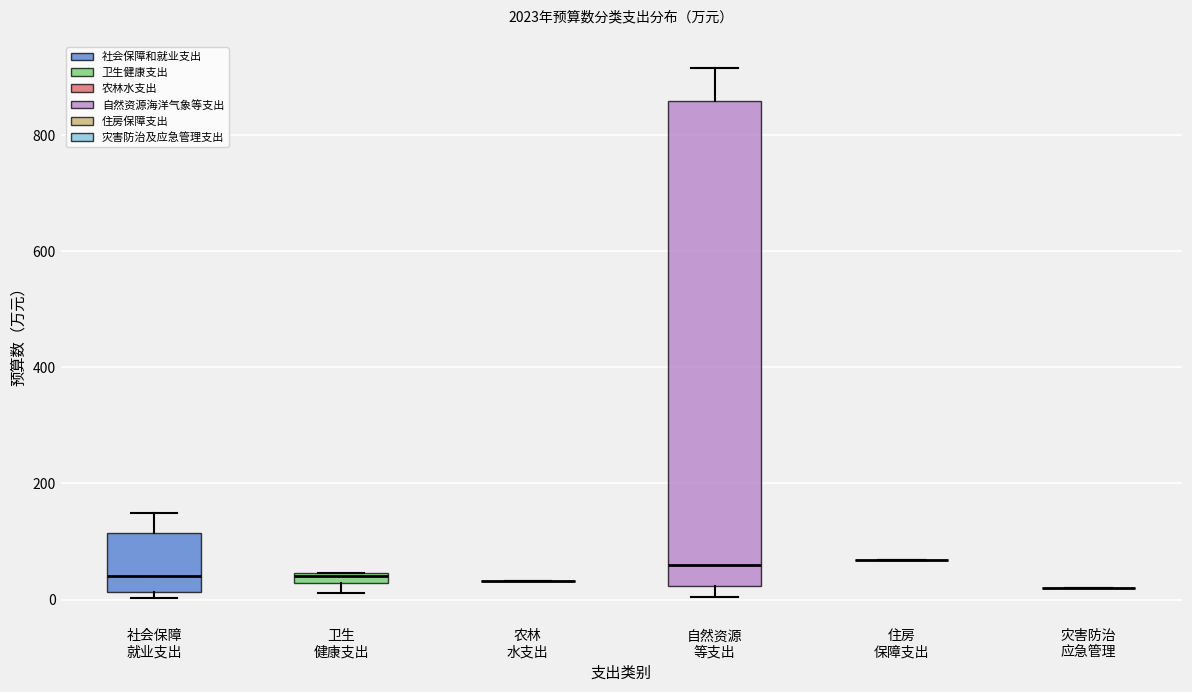

Which box is the tallest, from its lower edge to its upper edge?

自然资源 等支出